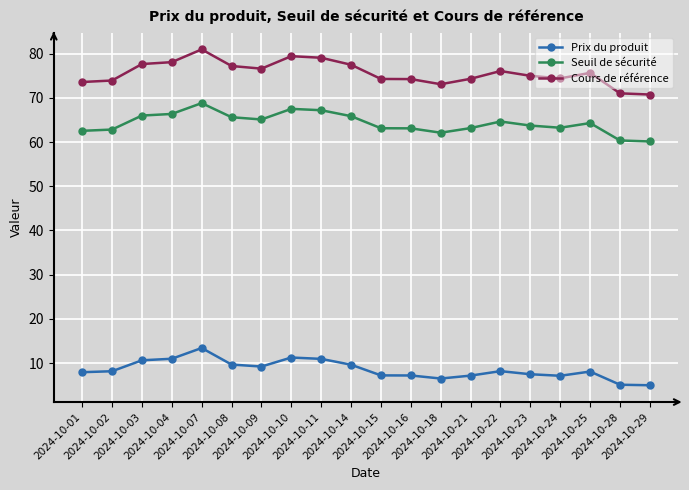

What is the sum of the Cours de référence values at 2024-10-29 and 2024-10-01?

144.3